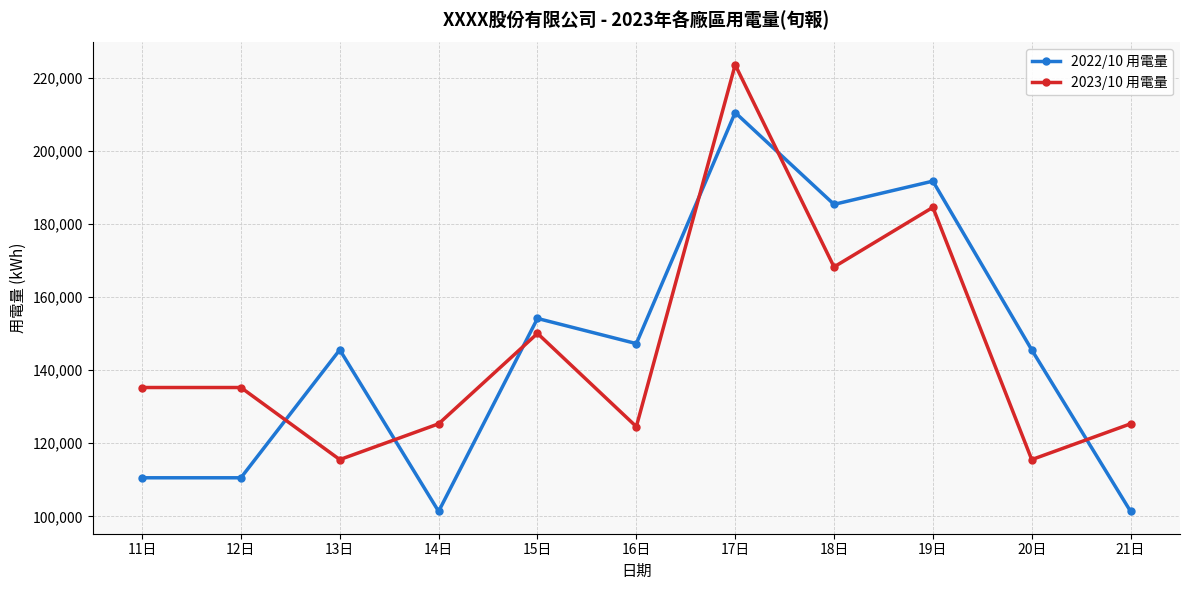

What is the smallest value displayed?

101351.5